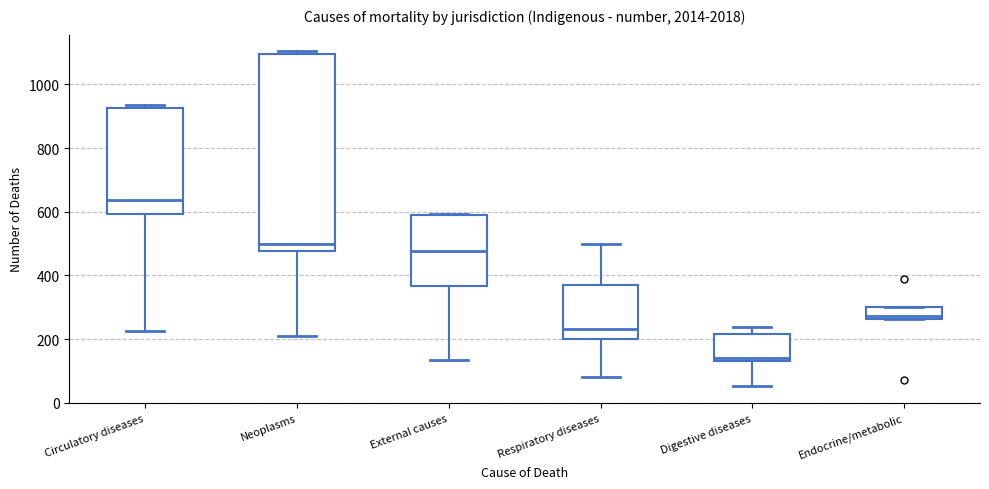

Where is the lower edge of the box for Circulatory diseases on the y-axis? The values are not printed on the chart, so give them approximately, as read against the axis.

600